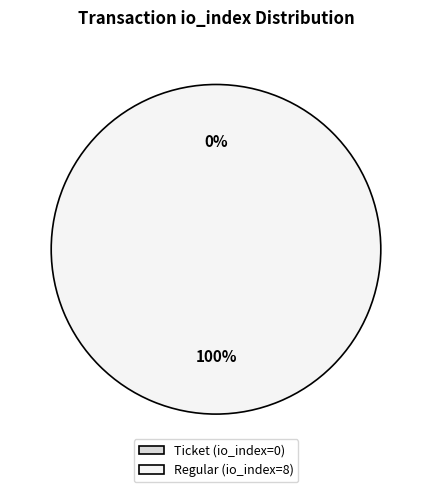

Is it true that Ticket (io_index=0) is 1% of the pie?

False